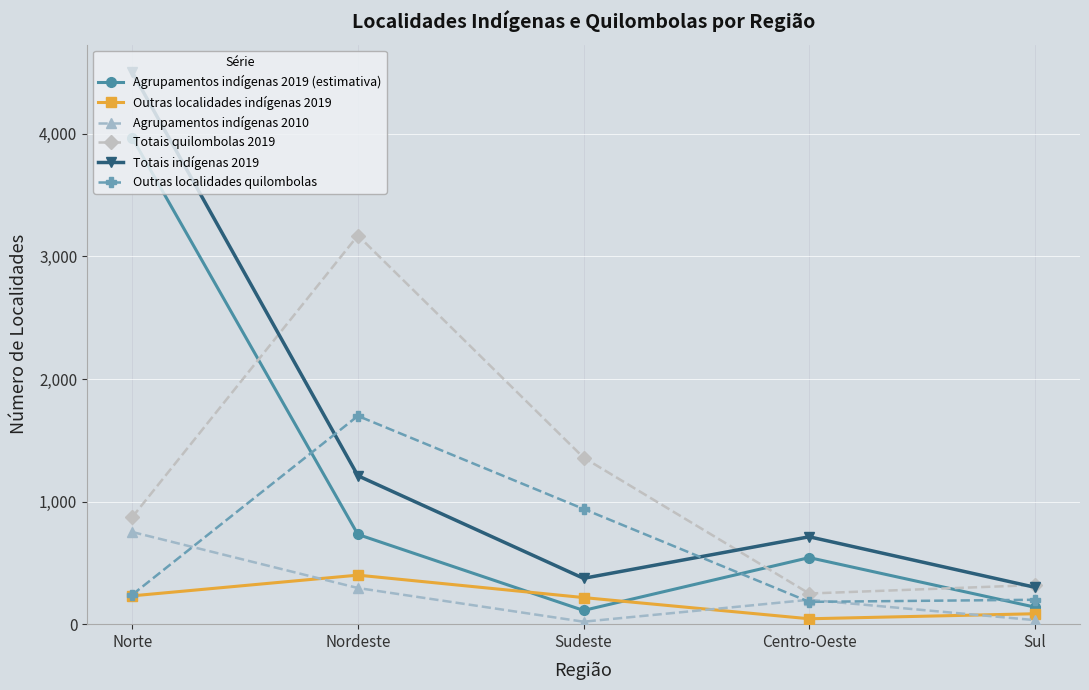

Does the chart have visible grid lines?

Yes